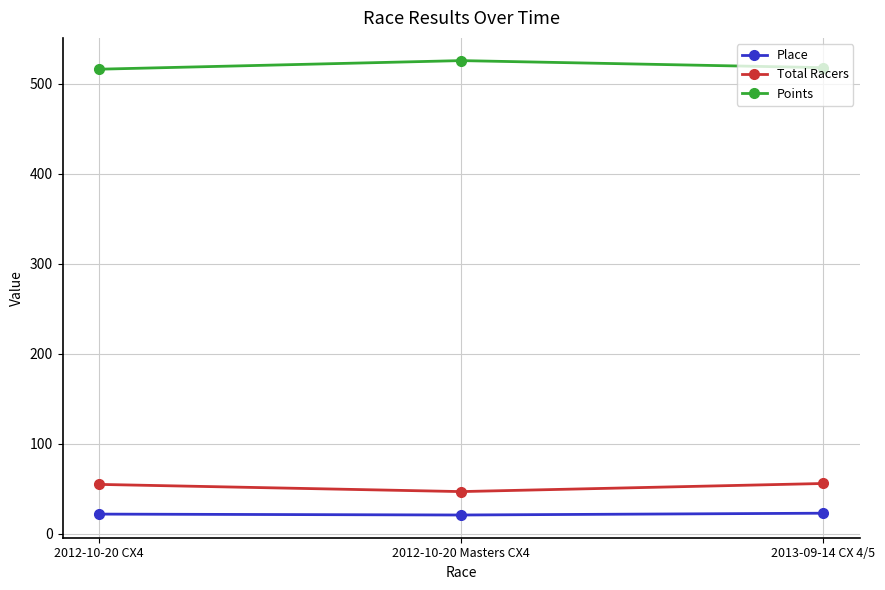

At which category does the chart reach its peak across all series?

2012-10-20 Masters CX4